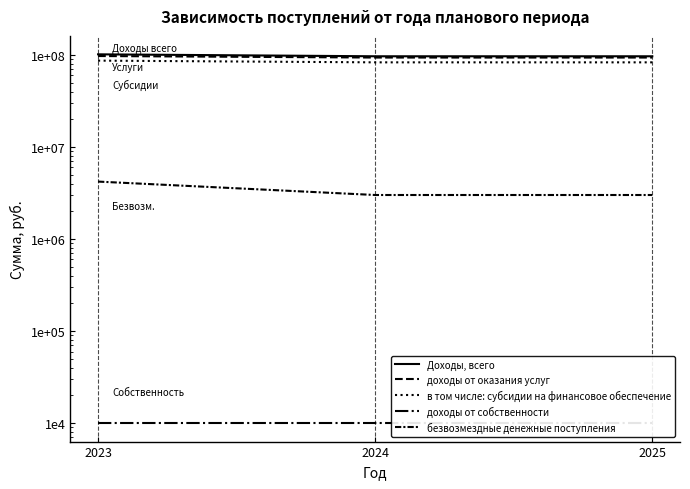

Which category has the highest value in the доходы от оказания услуг series?

2023